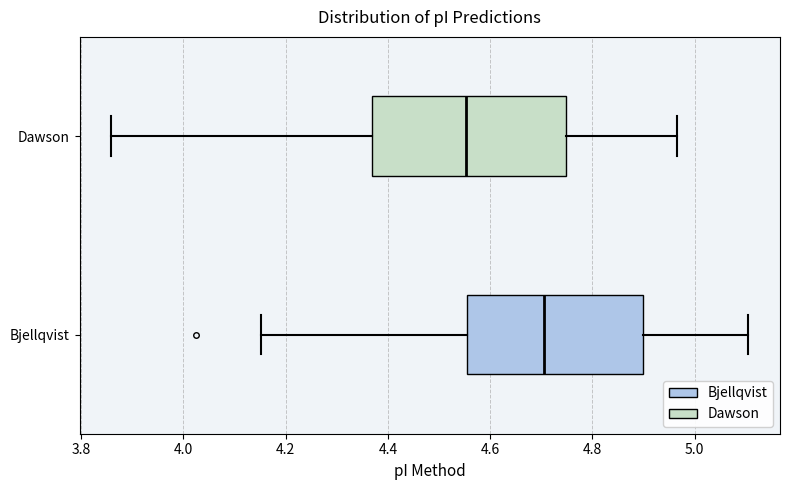

Reading bottom to top, read every box against the x-axis: the position of its median line, the range the box covers, and the ends of its whiskers. The values are not printed on the chart, so give them approximately, as read against the axis.

Bjellqvist: median 4.70, box 4.56 to 4.90, whiskers 4.16 to 5.10
Dawson: median 4.56, box 4.36 to 4.74, whiskers 3.86 to 4.96